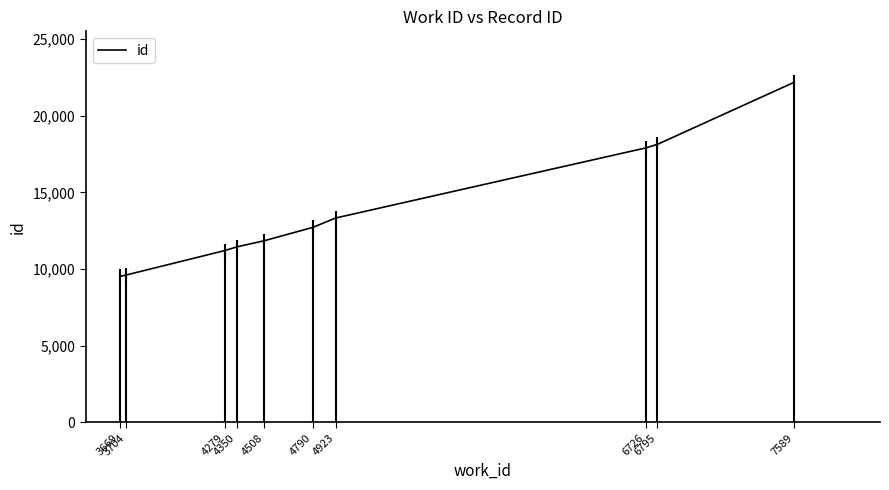

What is the ratio of the value at 4279 to the value at 7589?

0.5